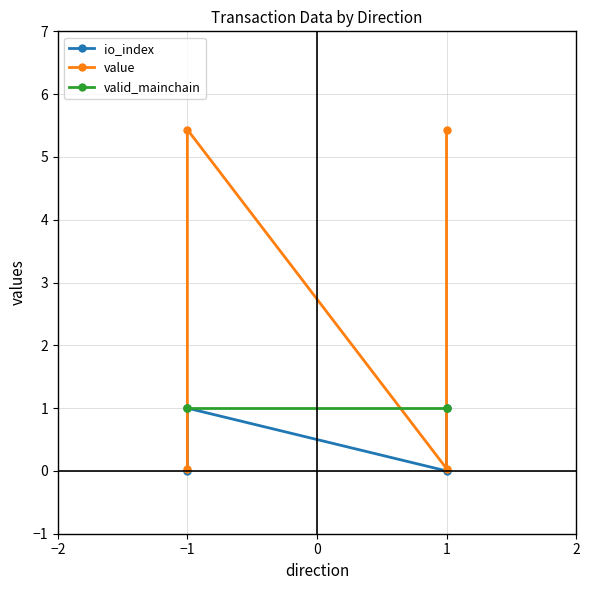

What is the spread (max minus min) of values at 1?

1.0